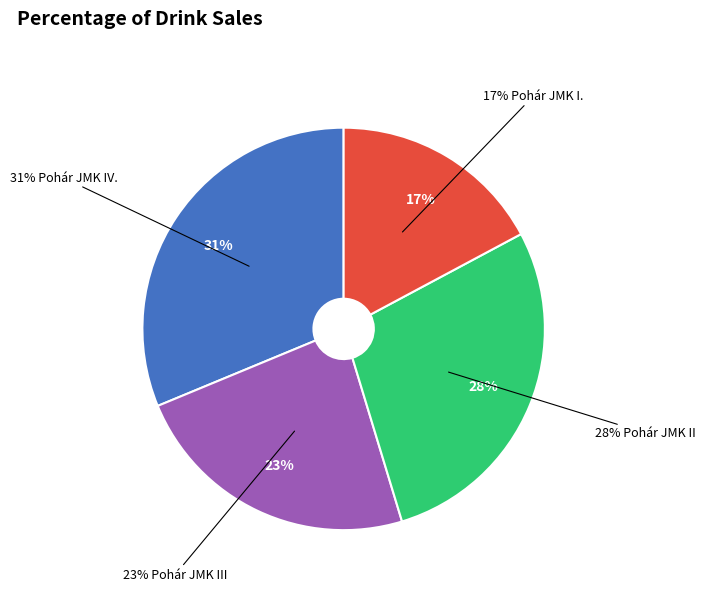

Count the number of slices in the pie.

4